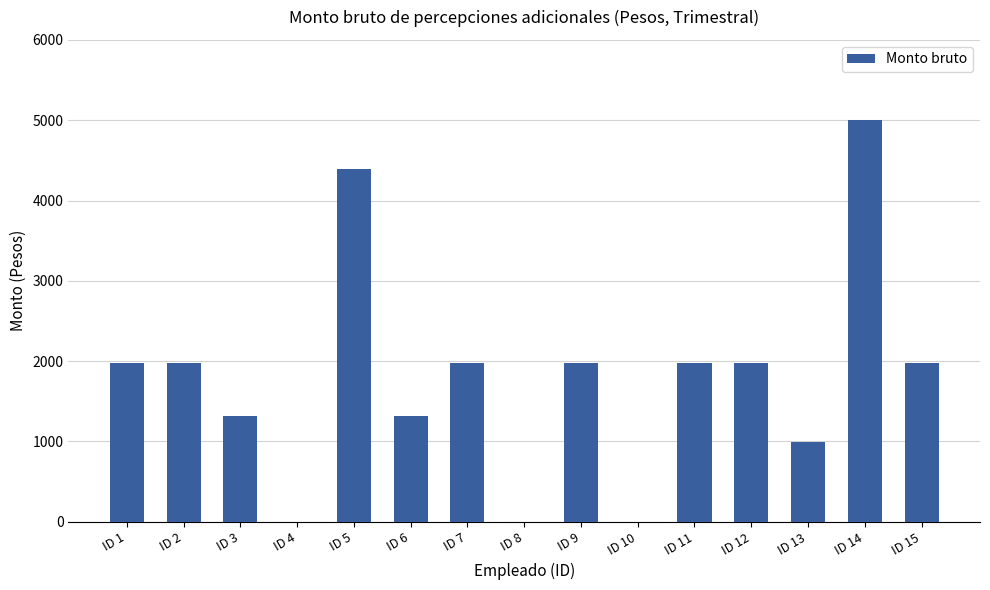

What is the ratio of the value at ID 15 to the value at ID 3?

1.5